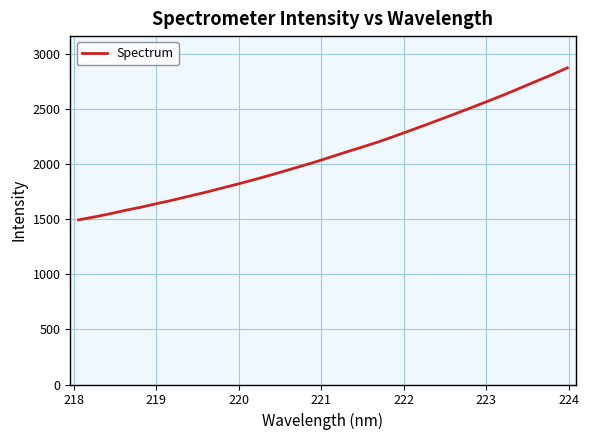

How many lines are shown in the chart?

1